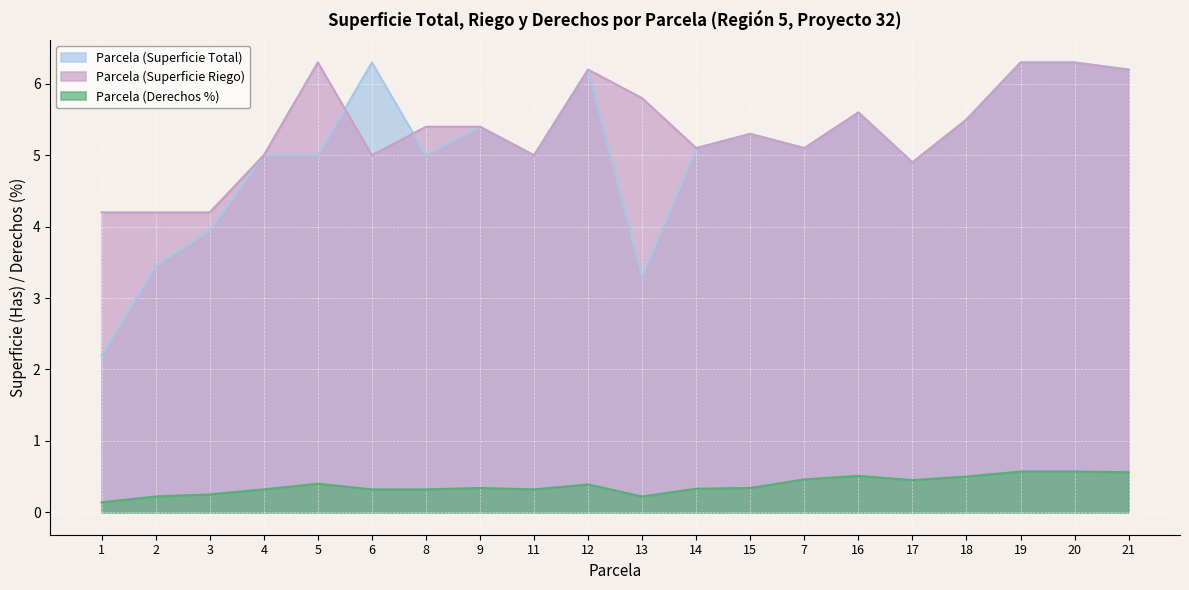

How many series are shown in this chart?

3